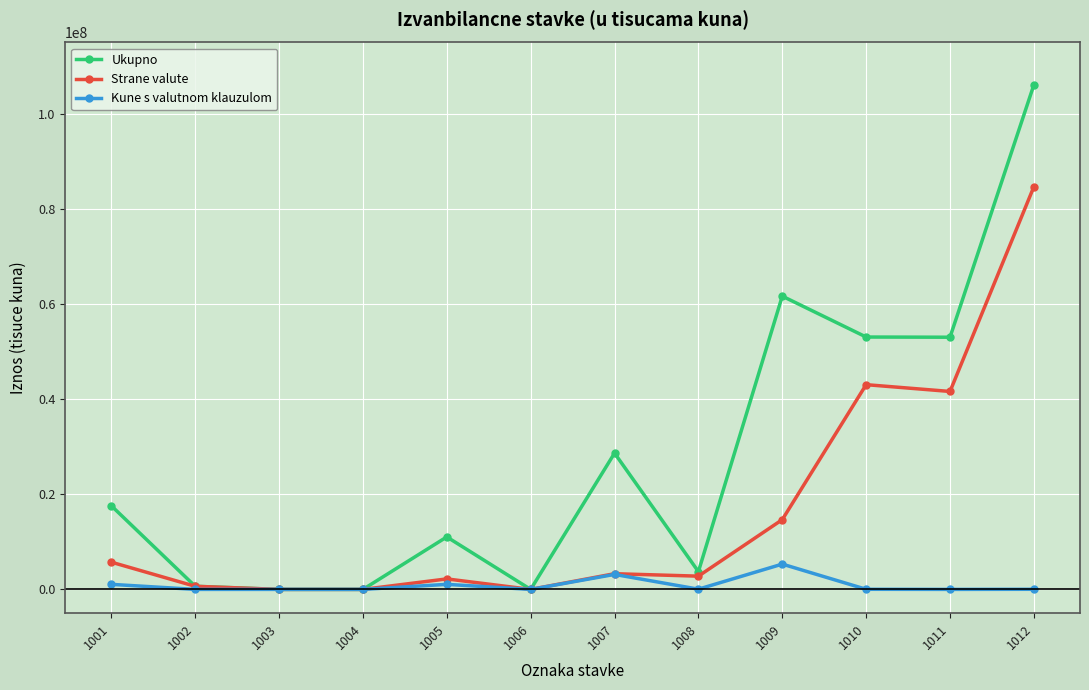

Is the value of Kune s valutnom klauzulom at 1006 greater than the value of Strane valute at 1011?

No